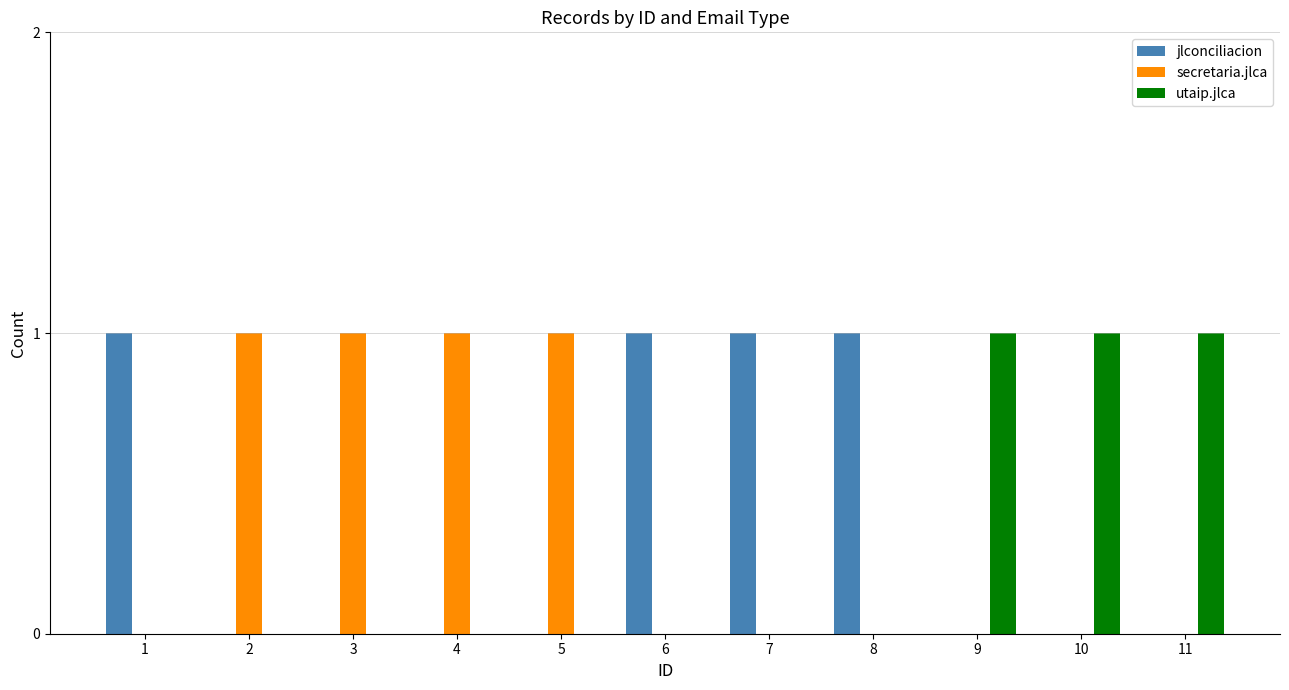

What are all the series names shown in the legend?

jlconciliacion, secretaria.jlca, utaip.jlca